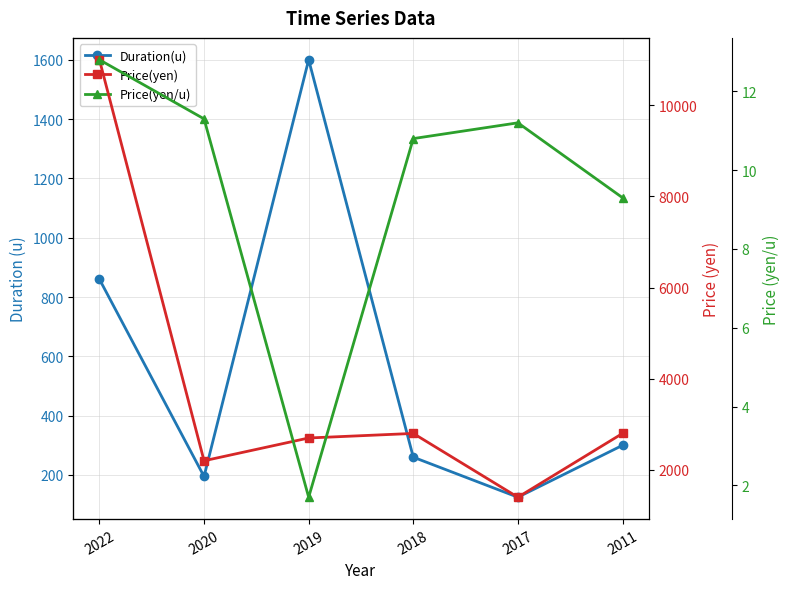

How many values in the Price(yen/u) series are below 11?

3